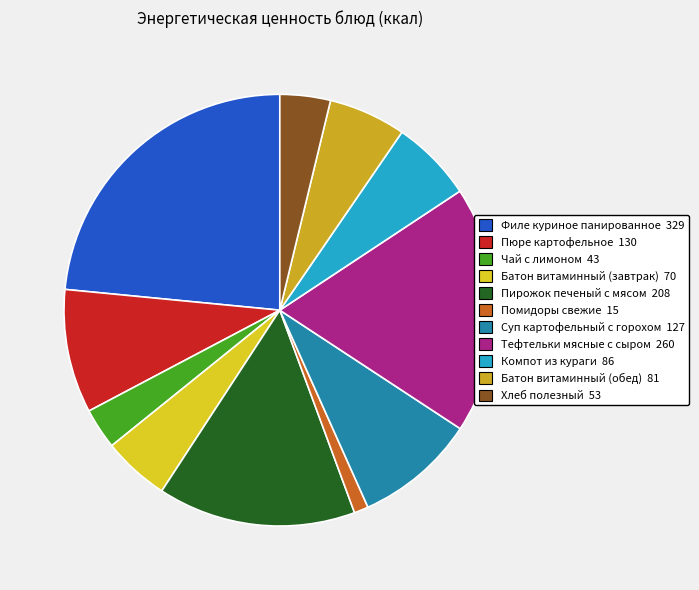

To the nearest percent, what is the difference between the largest and smallest slice percentages?

22%